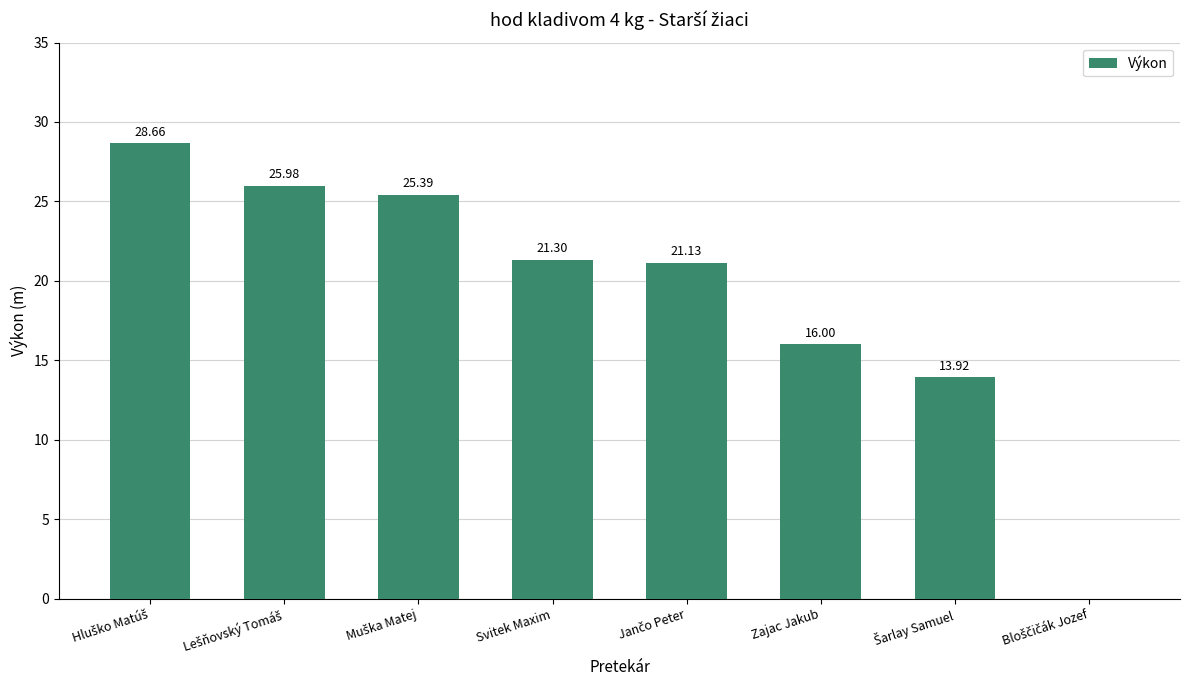

What is the average value?

19.0